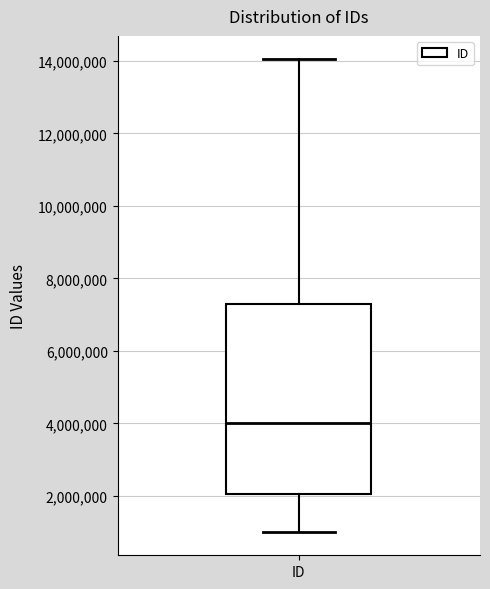

Transcribe this box plot: give where the median line is, the range the box spans, and where the two whiskers end, as read against the y-axis. The values are not printed on the chart, so give them approximately, as read against the axis.

median 4000000, box 2000000 to 7200000, whiskers 1000000 to 14000000